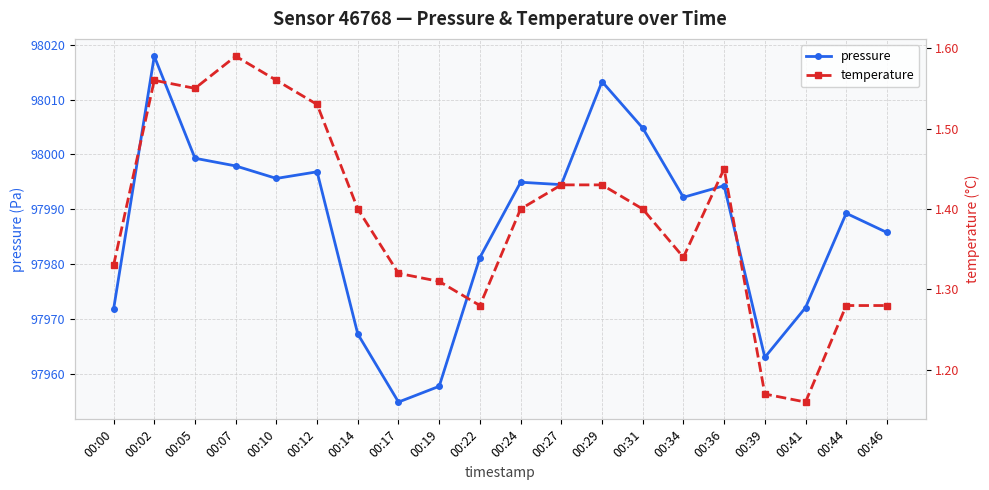

What is the sum of all pressure values?

1959744.7